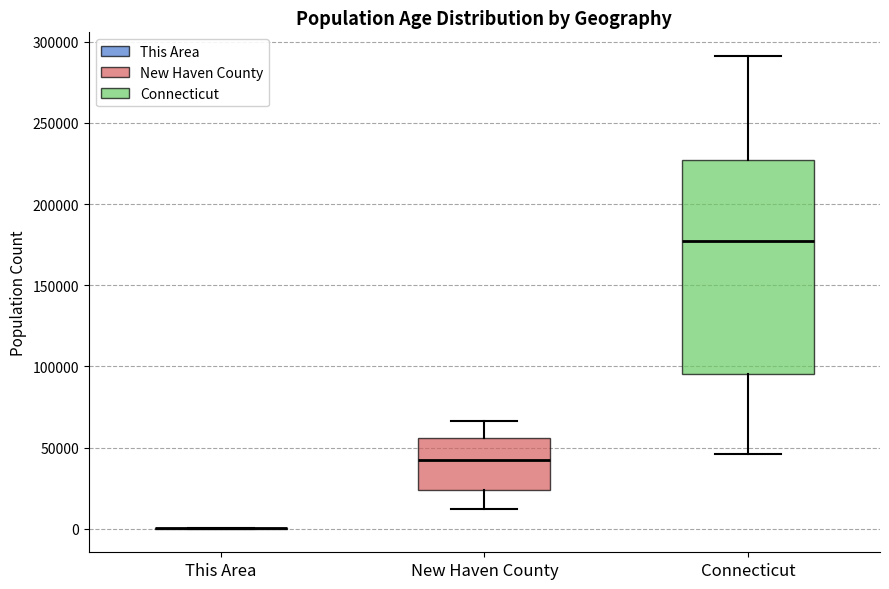

Reading left to right, read every box against the y-axis: the position of its median line, the range the box covers, and the ends of its whiskers. The values are not printed on the chart, so give them approximately, as read against the axis.

This Area: box collapsed to a line at 0, whiskers 0 to 0
New Haven County: median 40000, box 25000 to 55000, whiskers 10000 to 65000
Connecticut: median 175000, box 95000 to 225000, whiskers 45000 to 290000